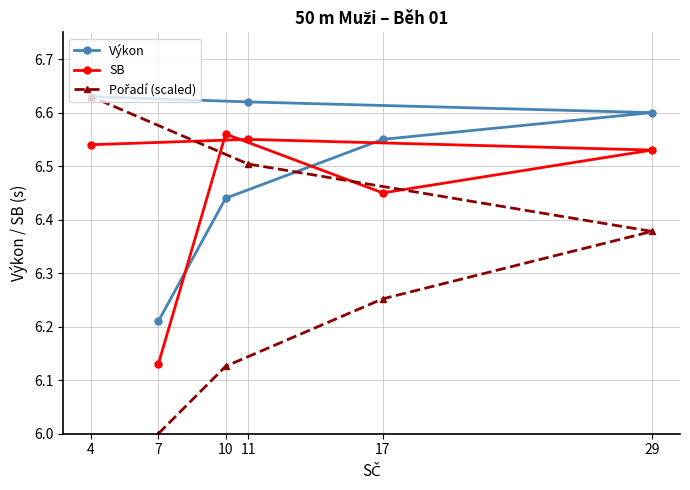

Which series has the largest total across all categories?

Výkon